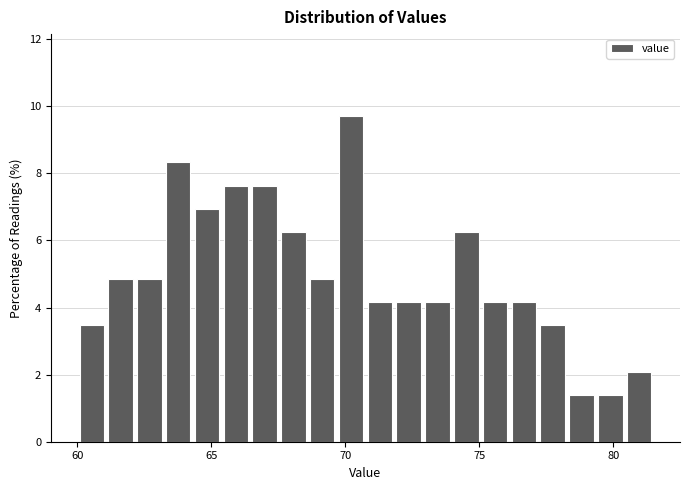

Read against the x-axis, roughly where is the centre of the tallest bar?

70.0